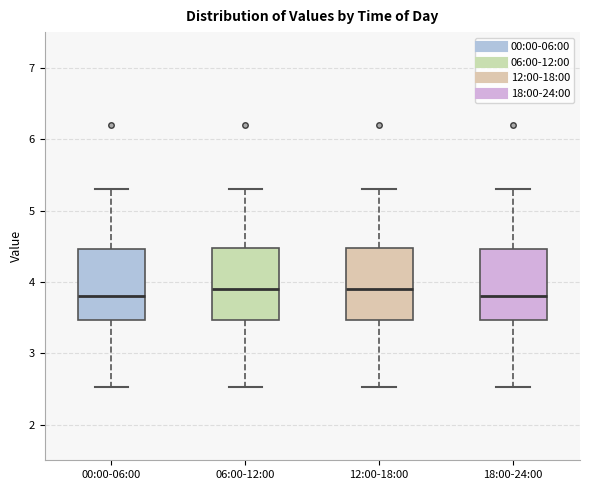

Where does the median line of the box for 12:00-18:00 sit on the y-axis? The values are not printed on the chart, so give them approximately, as read against the axis.

3.9